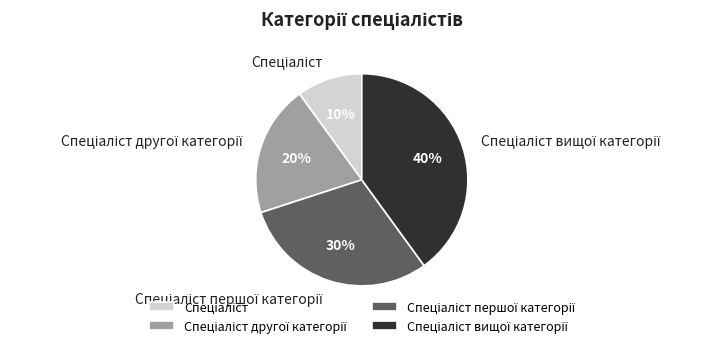

Is there any slice that represents more than half of the pie?

No